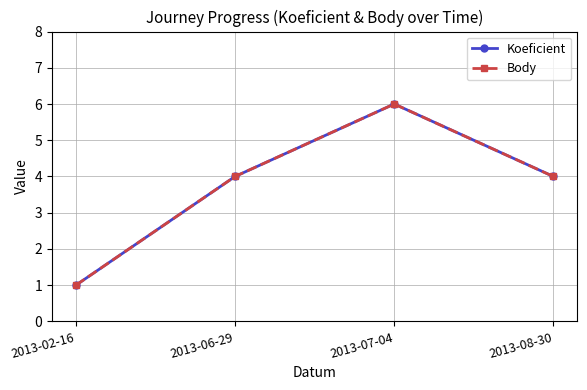

Reading left to right, extract all data points from this chart.

Koeficient: 2013-02-16=1	2013-06-29=4	2013-07-04=6	2013-08-30=4
Body: 2013-02-16=1	2013-06-29=4	2013-07-04=6	2013-08-30=4